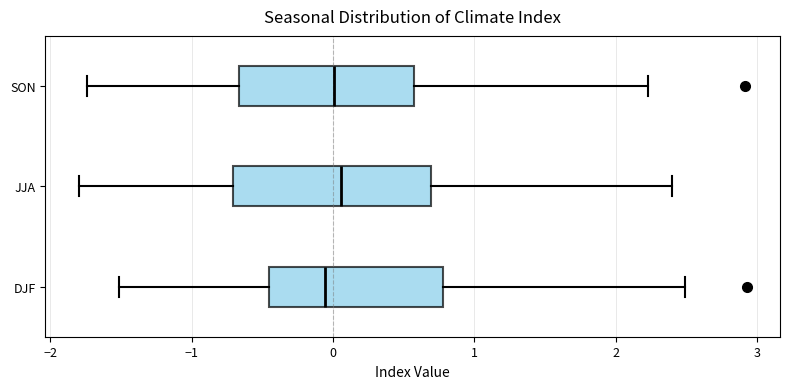

Reading bottom to top, transcribe this box plot: for each box, give where its median line is, the range the box spans, and where its two whiskers end, as read against the x-axis. The values are not printed on the chart, so give them approximately, as read against the axis.

DJF: median -0.1, box -0.5 to 0.8, whiskers -1.5 to 2.5
JJA: median 0.1, box -0.7 to 0.7, whiskers -1.8 to 2.4
SON: median 0.0, box -0.7 to 0.6, whiskers -1.7 to 2.2